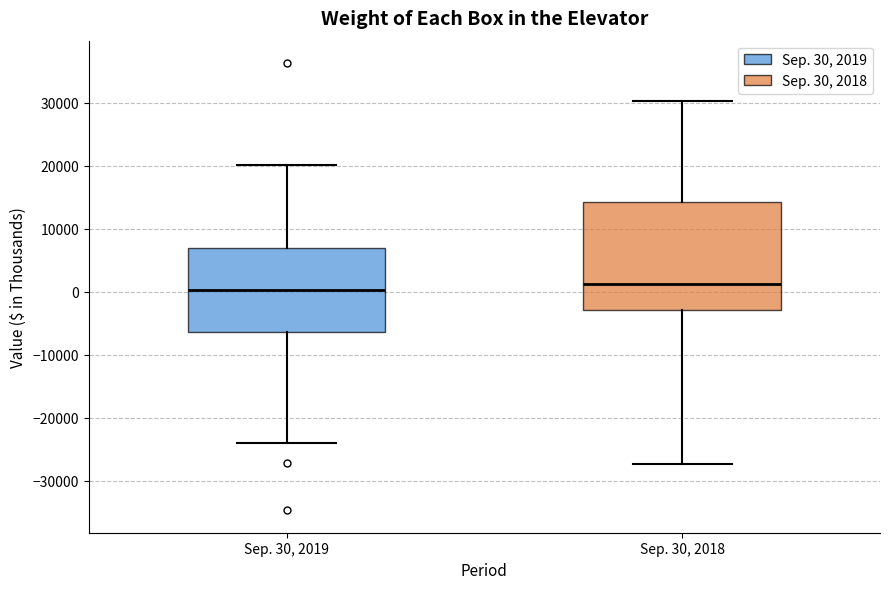

Where is the lower edge of the box for Sep. 30, 2018 on the y-axis? The values are not printed on the chart, so give them approximately, as read against the axis.

-3000